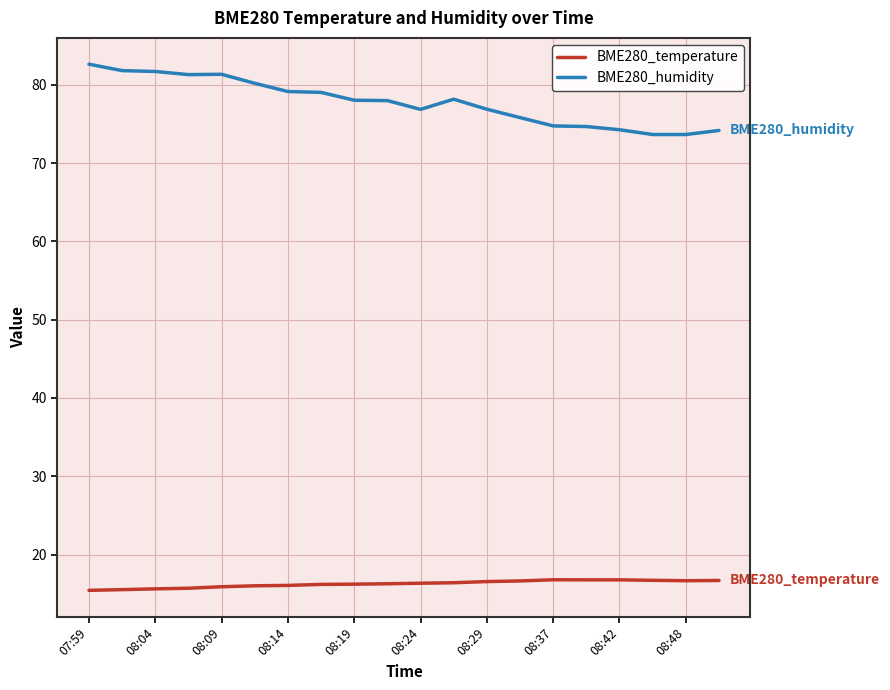

True or false: BME280_temperature and BME280_humidity cross at least once.

False